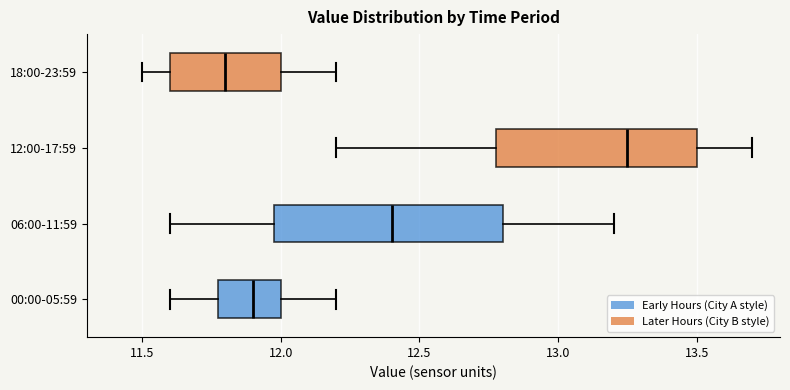

Reading bottom to top, read every box against the x-axis: the position of its median line, the range the box covers, and the ends of its whiskers. The values are not printed on the chart, so give them approximately, as read against the axis.

00:00-05:59: median 11.90, box 11.80 to 12.00, whiskers 11.60 to 12.20
06:00-11:59: median 12.40, box 12.00 to 12.80, whiskers 11.60 to 13.20
12:00-17:59: median 13.25, box 12.80 to 13.50, whiskers 12.20 to 13.70
18:00-23:59: median 11.80, box 11.60 to 12.00, whiskers 11.50 to 12.20